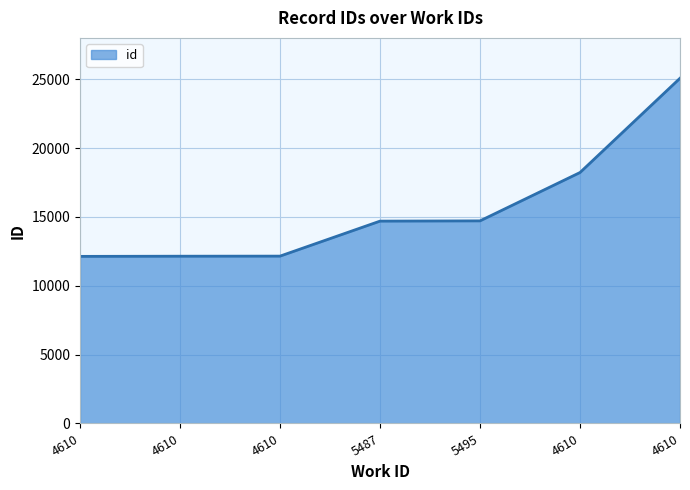

How many distinct data groups are displayed?

1